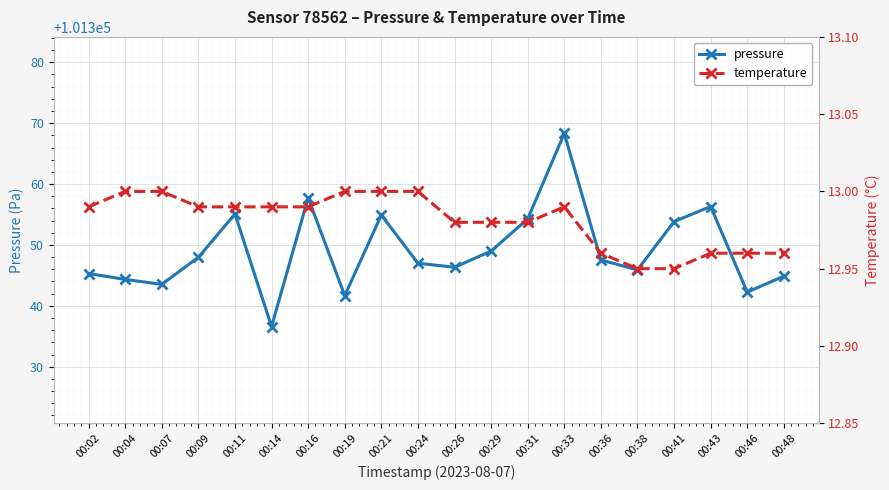

True or false: pressure and temperature cross at least once.

False